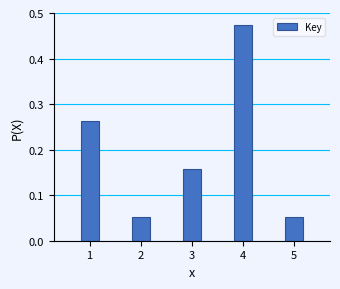

At which category does the chart reach its peak across all series?

4